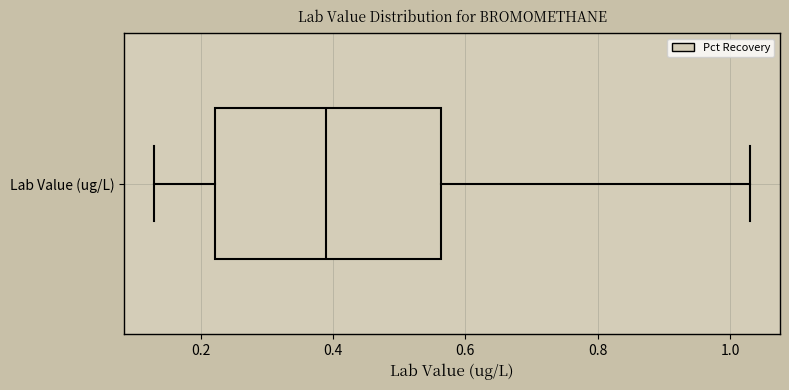

Read this box plot against the x-axis: the position of the median line, the range covered by the box, and the ends of both whiskers. The values are not printed on the chart, so give them approximately, as read against the axis.

median 0.40, box 0.22 to 0.56, whiskers 0.14 to 1.04